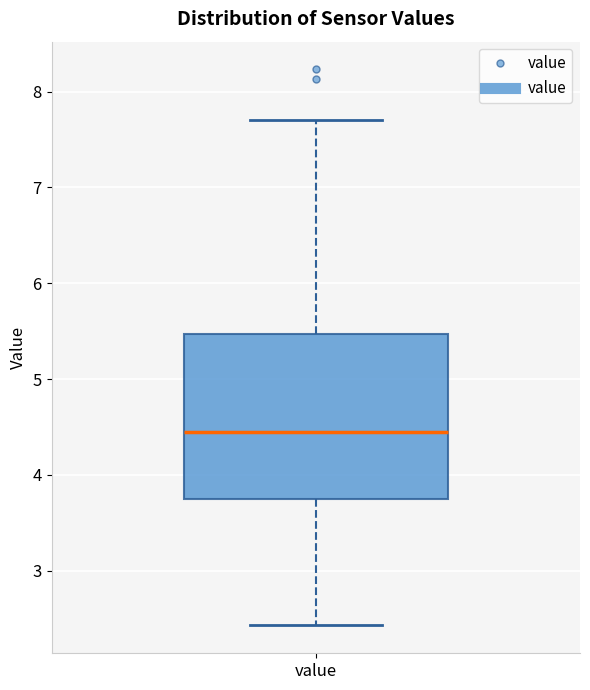

Where does the upper whisker of the box for value end on the y-axis? The values are not printed on the chart, so give them approximately, as read against the axis.

7.7